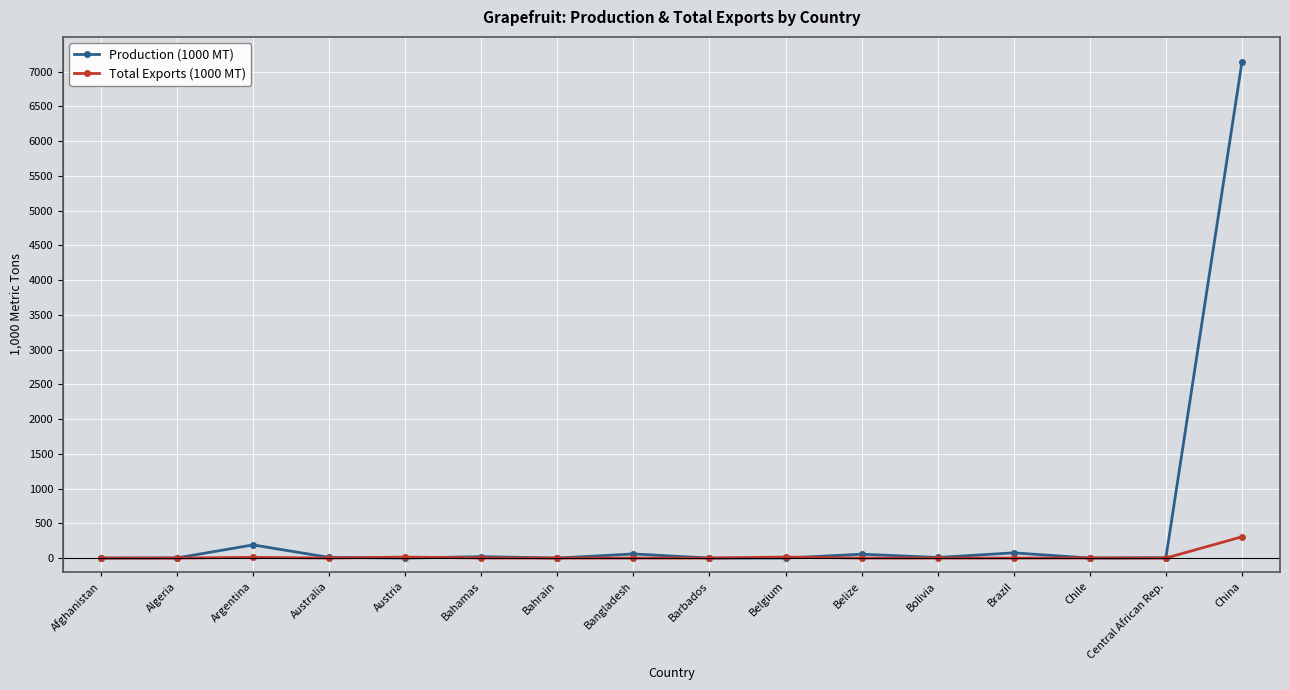

What is the sum of all Total Exports (1000 MT) values?

348.3